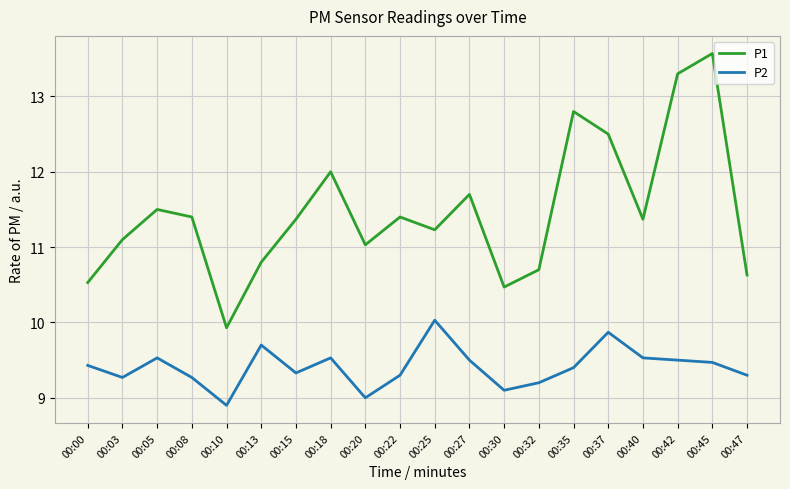

Is it true that P1 equals 19.6 at 00:22?

False